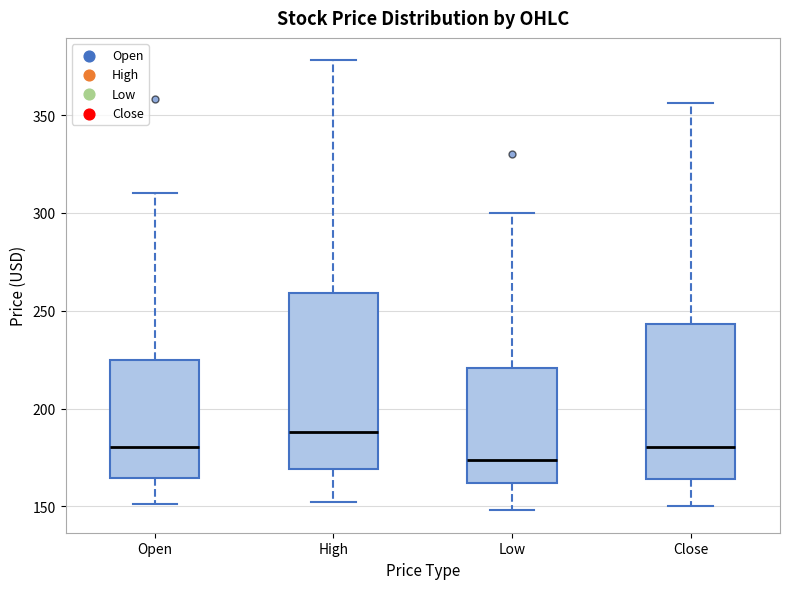

Reading left to right, transcribe this box plot: for each box, give where its median line is, the range the box spans, and where its two whiskers end, as read against the y-axis. The values are not printed on the chart, so give them approximately, as read against the axis.

Open: median 180, box 165 to 225, whiskers 150 to 310
High: median 190, box 170 to 260, whiskers 150 to 380
Low: median 175, box 160 to 220, whiskers 150 to 300
Close: median 180, box 165 to 245, whiskers 150 to 355